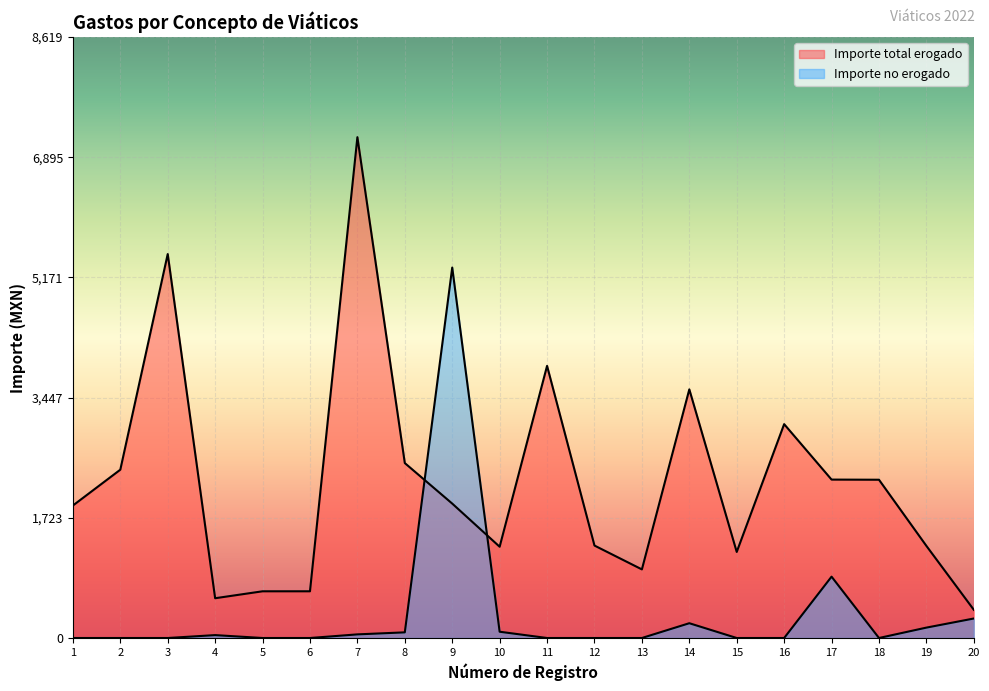

Which has a higher value, 6 or 3?

3